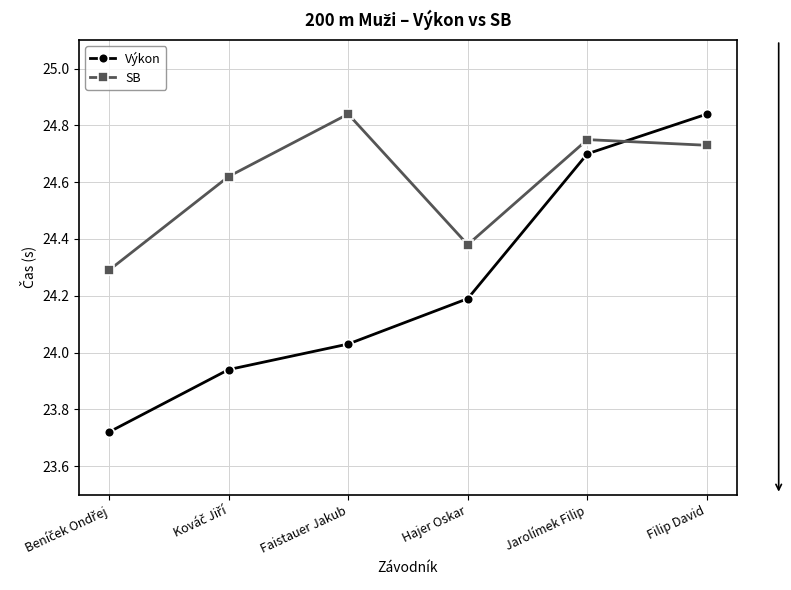

Where is Výkon nearest to the value 24?

Faistauer Jakub